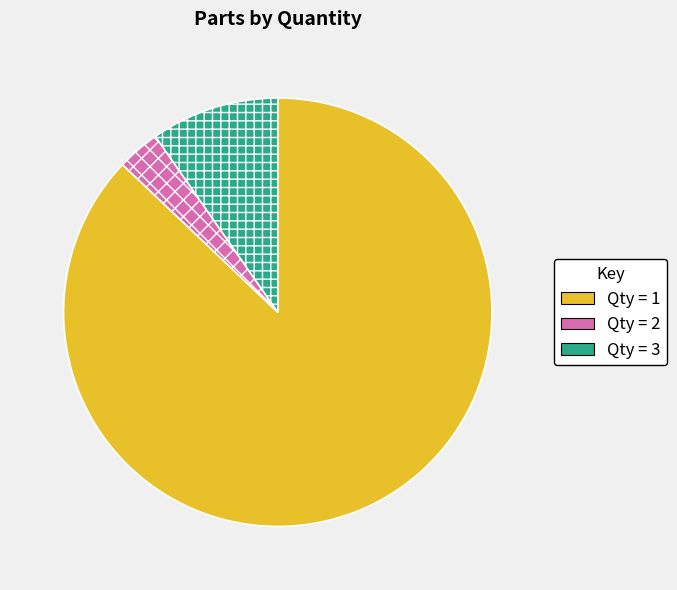

Count the number of slices in the pie.

3